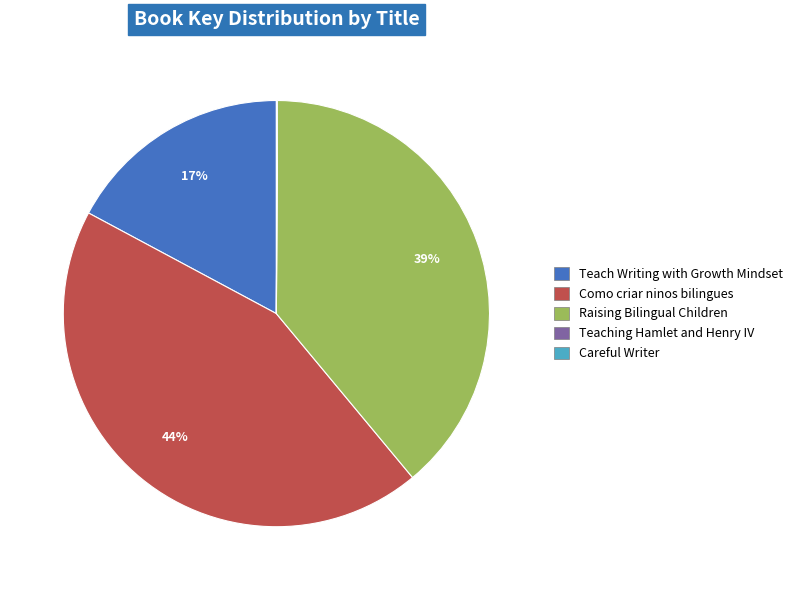

True or false: Como criar ninos bilingues accounts for 44% of the total.

True